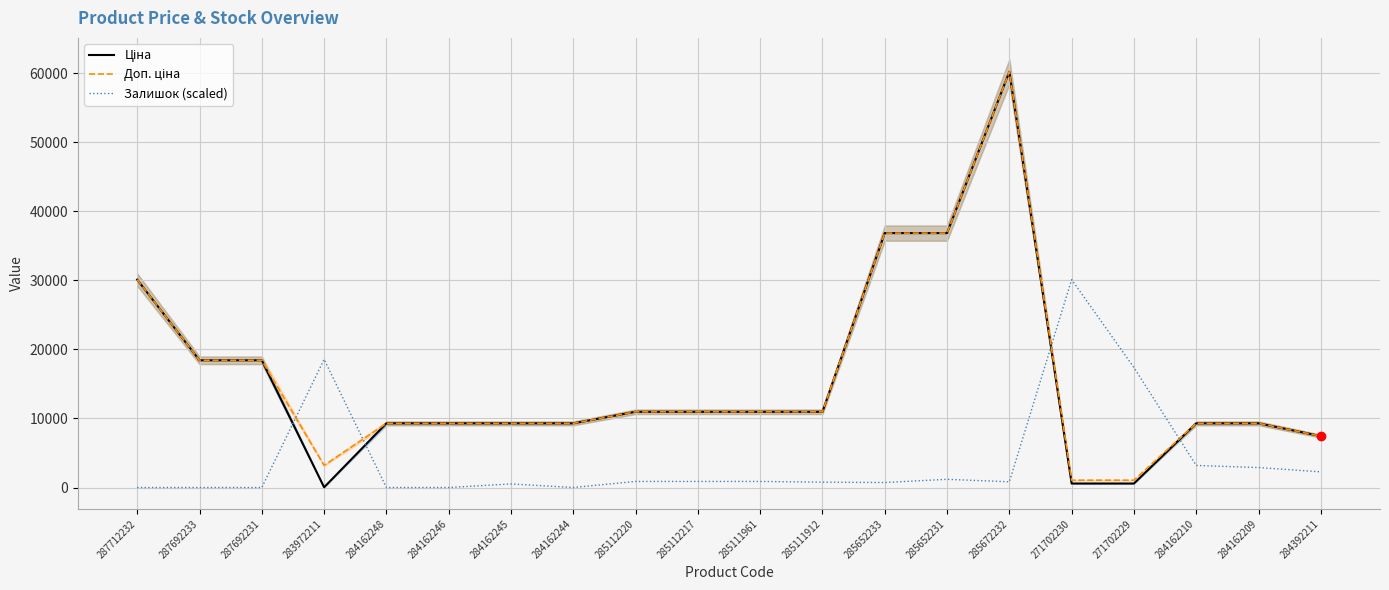

Reading left to right, list all the values displayed in this chart.

Ціна: 30102.8	18420.9	18420.9	32.0	9290.5	9290.5	9290.5	9290.5	10964.4	10964.4	10964.4	10964.4	36841.8	36841.8	60205.6	578.1	578.1	9290.5	9290.5	7444.6
Доп. ціна: 30102.8	18420.9	18420.9	3205.0	9290.5	9290.5	9290.5	9290.5	10964.4	10964.4	10964.4	10964.4	36841.8	36841.8	60205.6	1060.0	1060.0	9290.5	9290.5	7444.6
Залишок (scaled): 0.0	0.0	0.0	18556.5	0.0	0.0	515.5	0.0	876.3	876.3	876.3	773.2	721.6	1185.6	824.7	30102.8	17371.0	3195.8	2886.6	2268.0